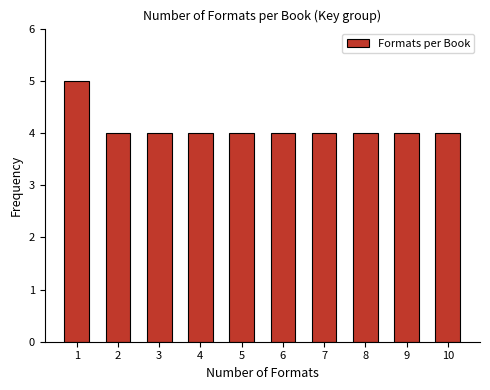

Reading left to right, list all the values displayed in this chart.

5	4	4	4	4	4	4	4	4	4